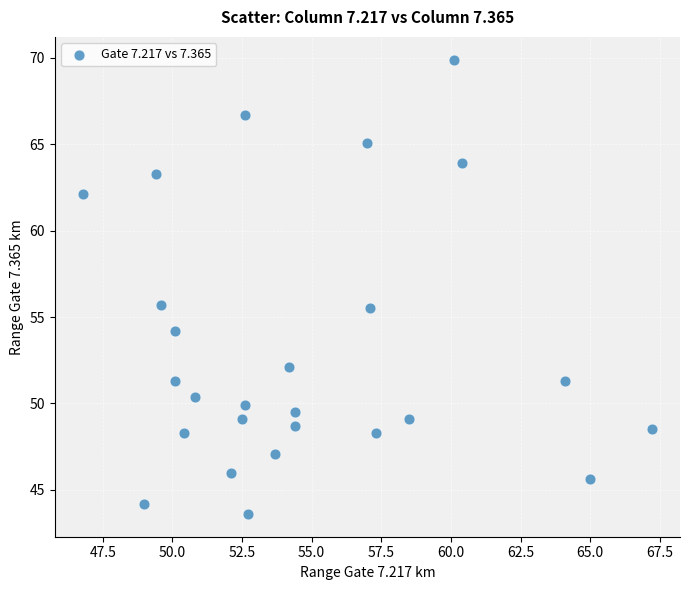

What is the range of X values (max minus min)?

20.4